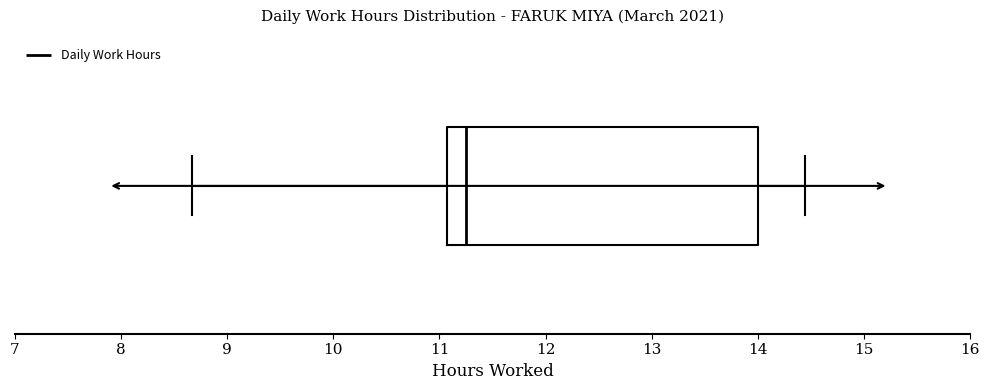

Where does the median line of the box sit on the x-axis? The values are not printed on the chart, so give them approximately, as read against the axis.

11.3